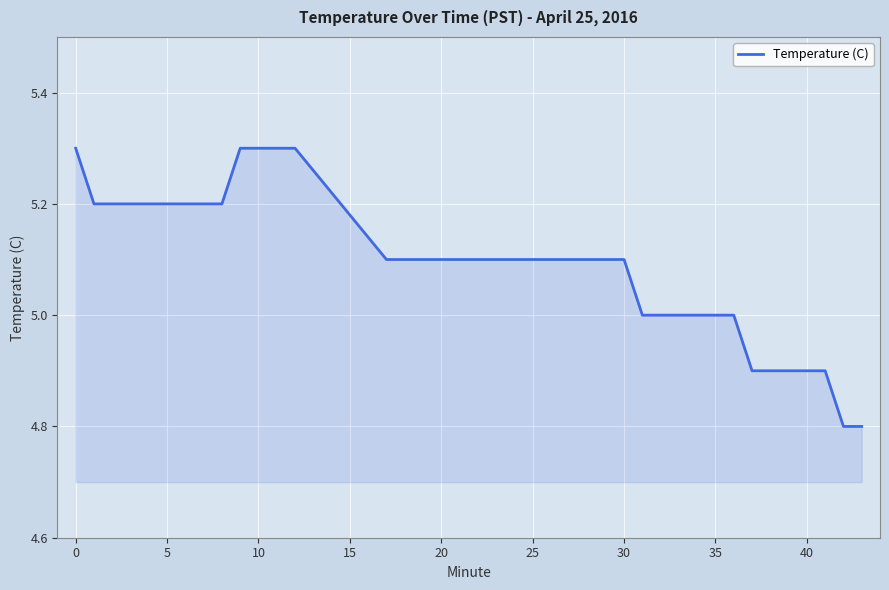

What is the difference between the maximum and minimum values?

0.5